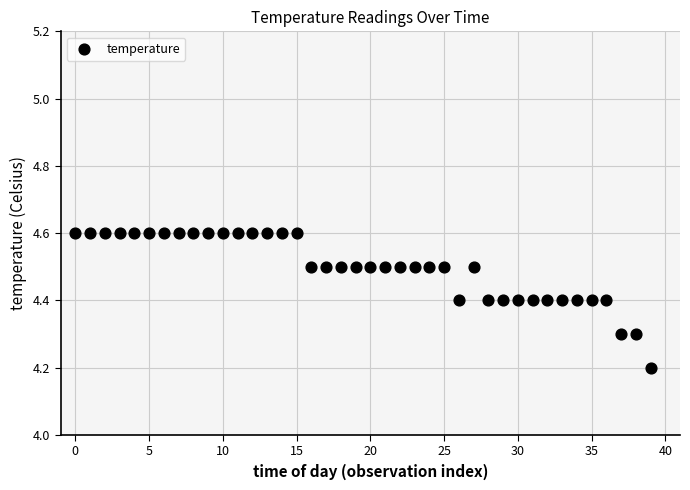

What is the range of Y values (max minus min)?

0.4